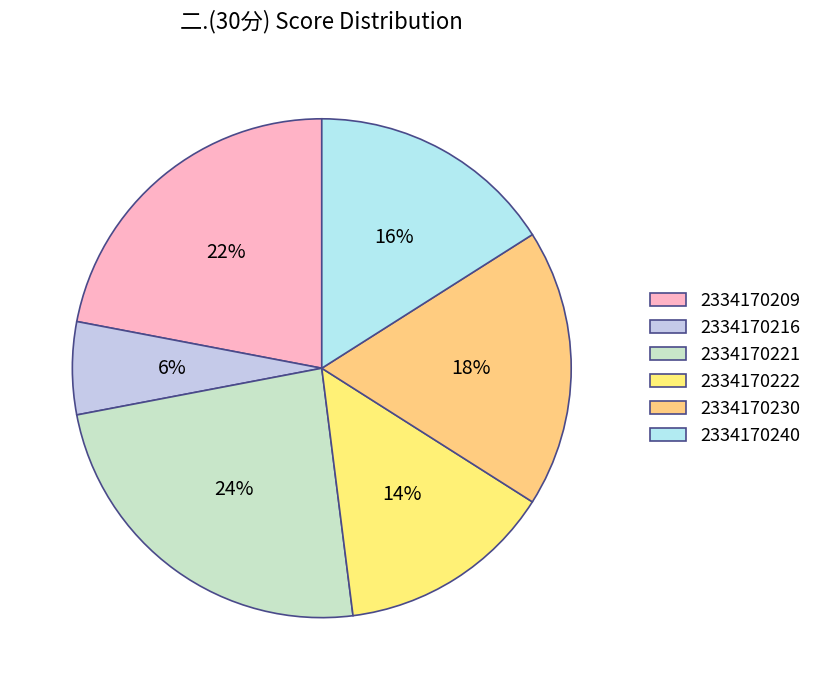

How many slices are in this pie chart?

6